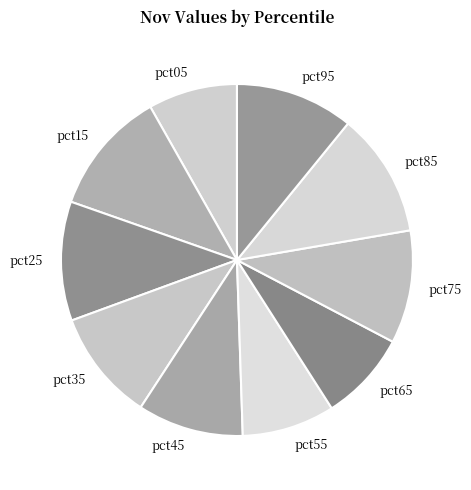

Count the number of slices in the pie.

10